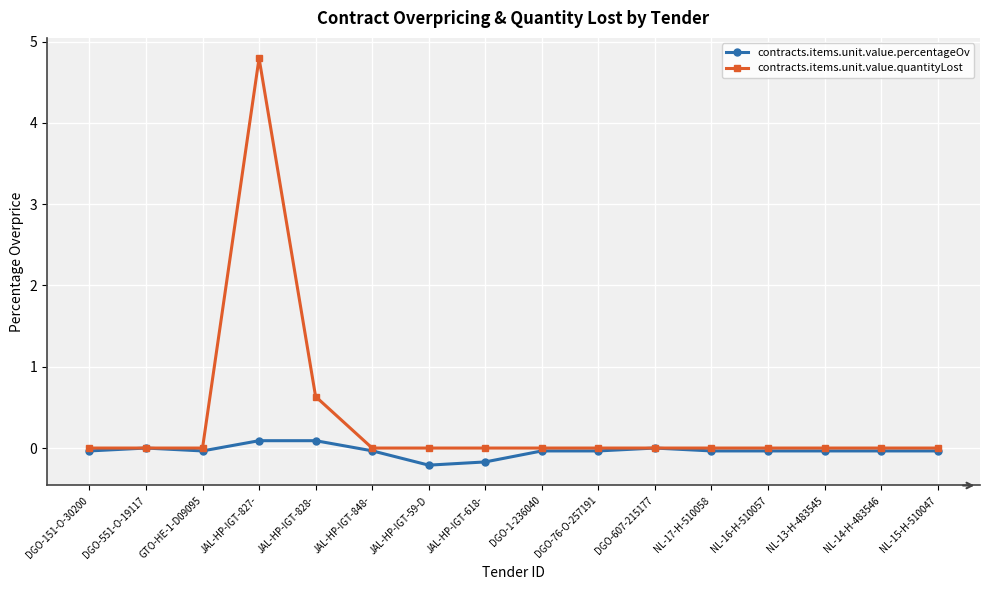

What is the maximum value shown in the chart?

4.8